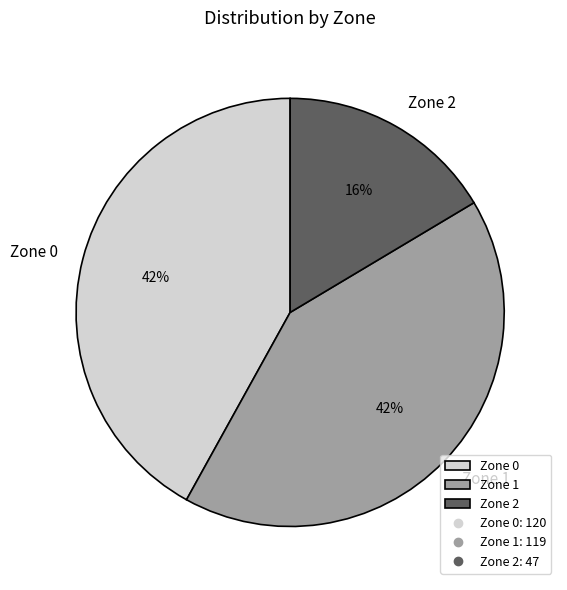

Is it true that Zone 0 is 57% of the pie?

False